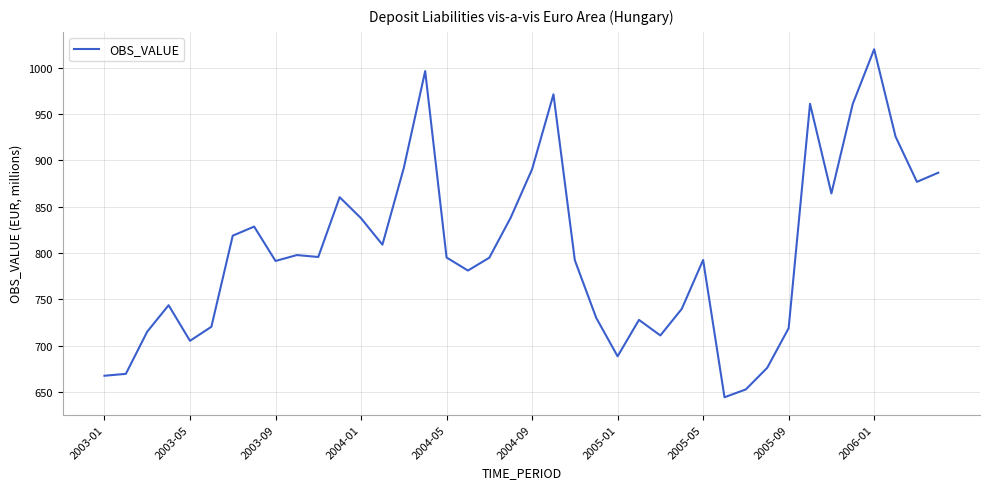

What is the smallest value displayed?

644.4